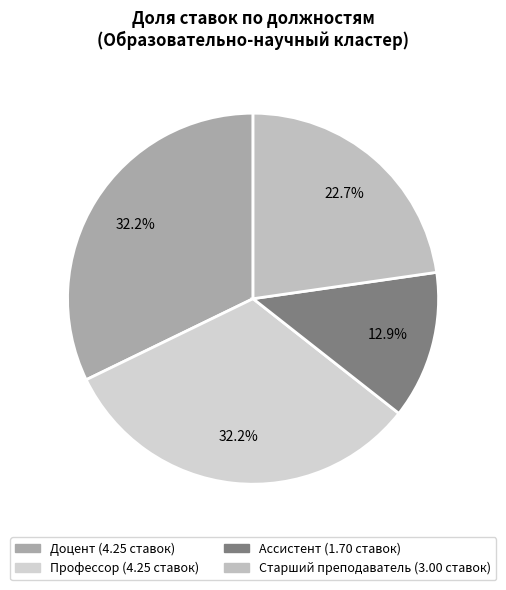

Count the number of slices in the pie.

4